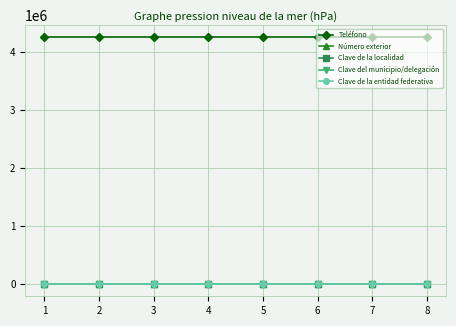

True or false: Teléfono and Clave de la localidad cross at least once.

False